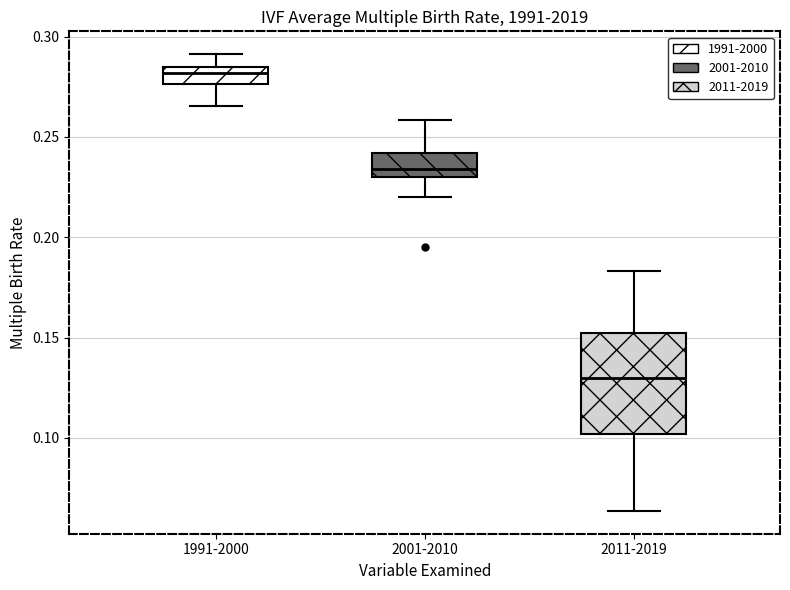

Reading left to right, read every box against the y-axis: the position of its median line, the range the box covers, and the ends of its whiskers. The values are not printed on the chart, so give them approximately, as read against the axis.

1991-2000: median 0.280, box 0.275 to 0.285, whiskers 0.265 to 0.290
2001-2010: median 0.235, box 0.230 to 0.240, whiskers 0.220 to 0.260
2011-2019: median 0.130, box 0.100 to 0.150, whiskers 0.065 to 0.185